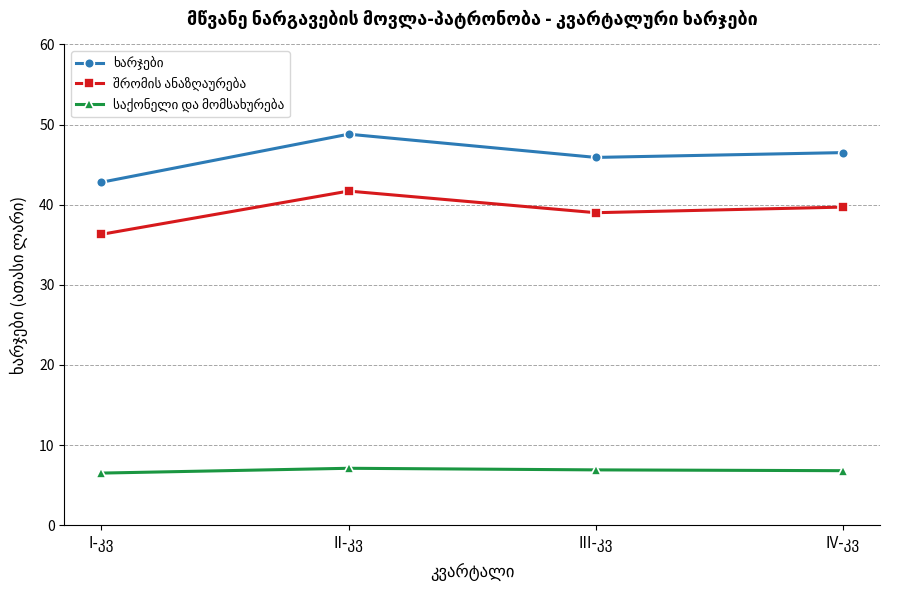

What is the maximum value shown in the chart?

48.8